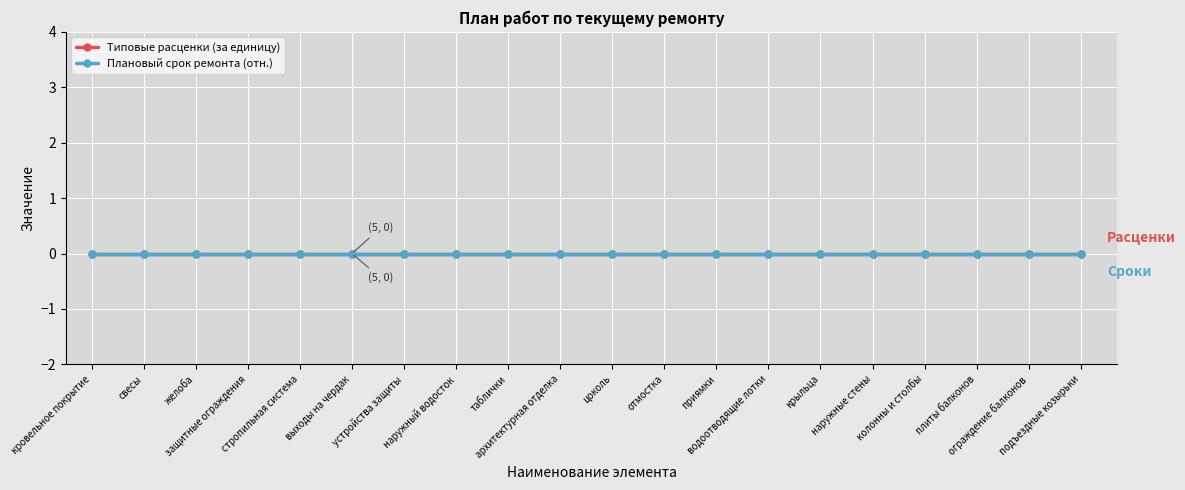

Is it true that Типовые расценки (за единицу) equals 0 at стропильная система?

True